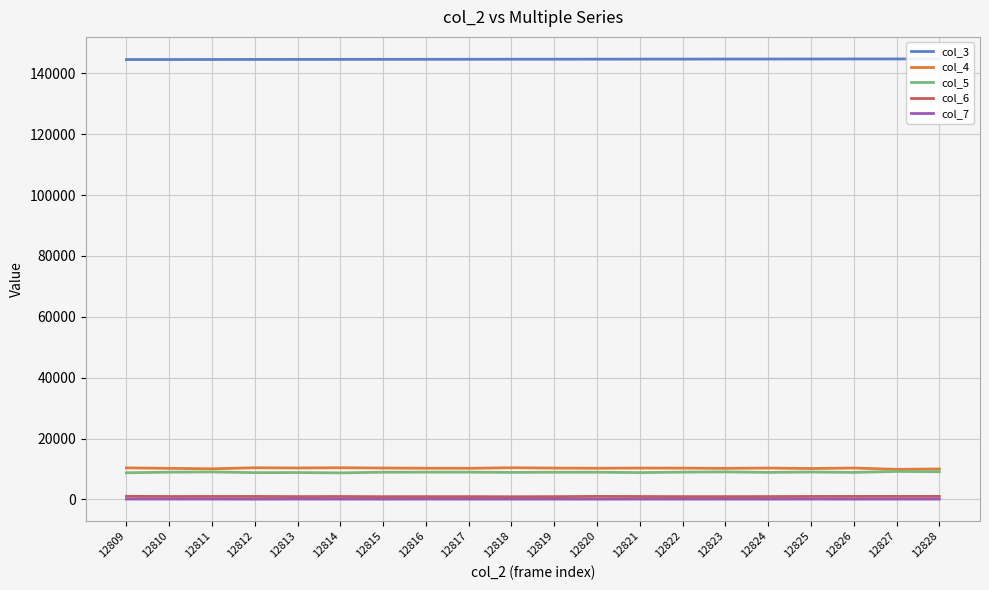

How many series are shown in this chart?

5